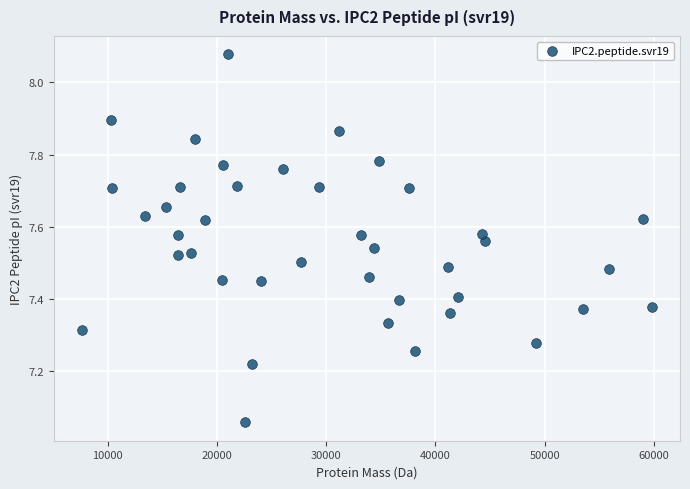

What is the range of Y values (max minus min)?

1.0